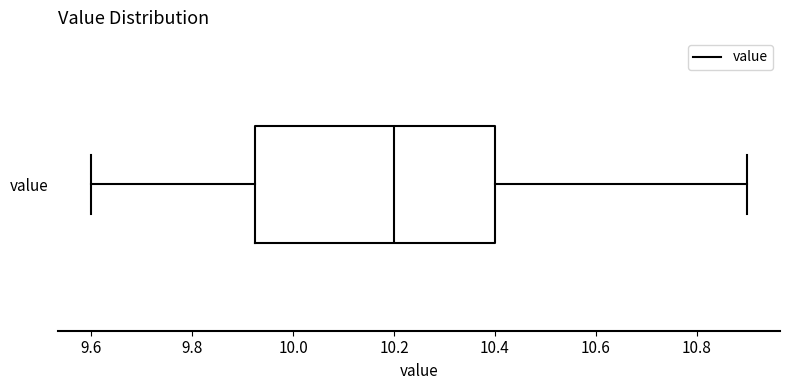

Read this box plot against the x-axis: the position of the median line, the range covered by the box, and the ends of both whiskers. The values are not printed on the chart, so give them approximately, as read against the axis.

median 10.20, box 9.92 to 10.40, whiskers 9.60 to 10.90